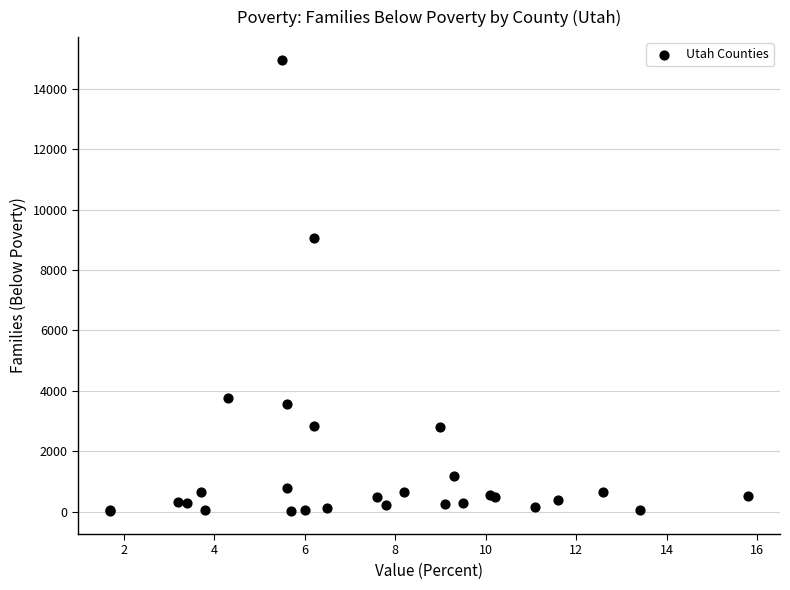

What Y value in the scatter plot is closest to 7487?

9067